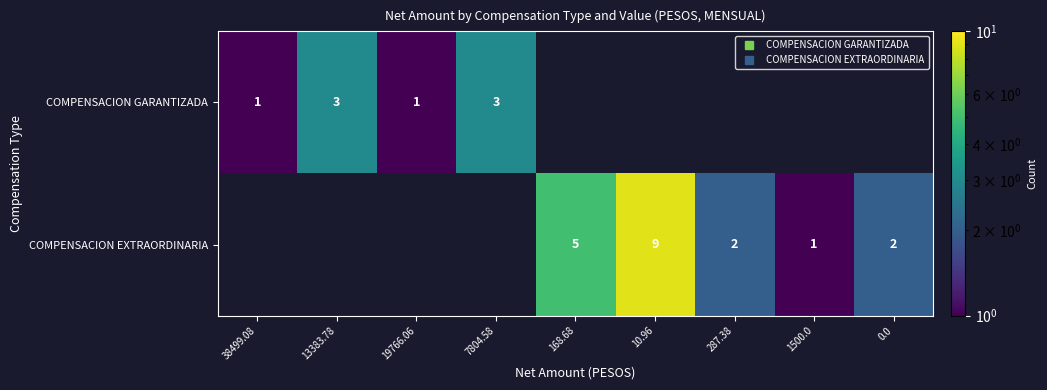

At which category does the chart reach its minimum across all series?

38499.08